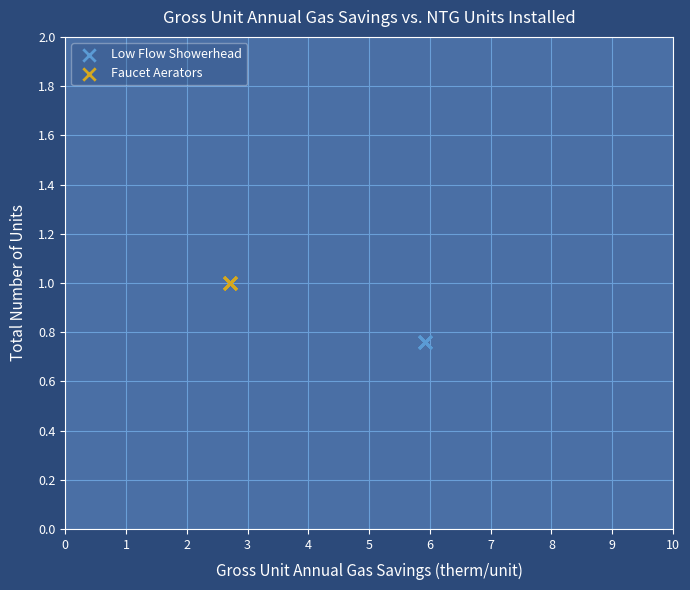

What are all the series names shown in the legend?

Low Flow Showerhead, Faucet Aerators